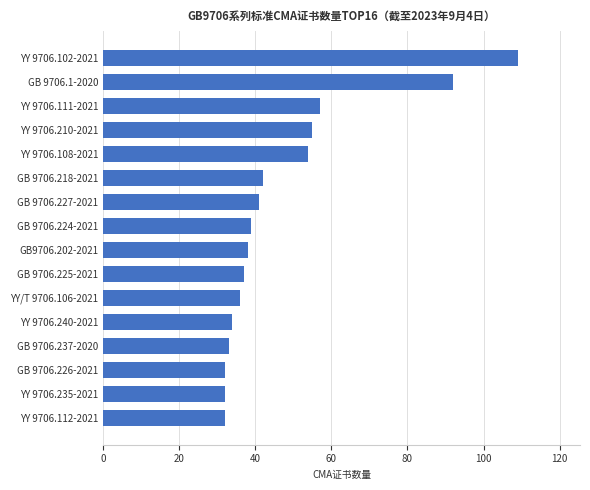

What is the minimum value shown in the chart?

32